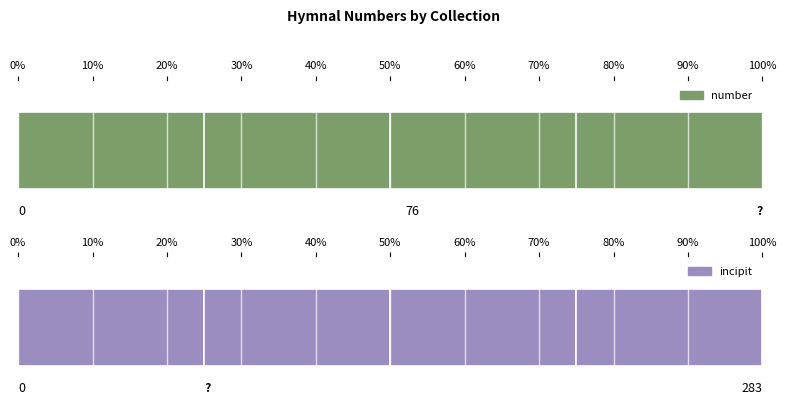

True or false: number has a value of 25.4 at 30%.

False